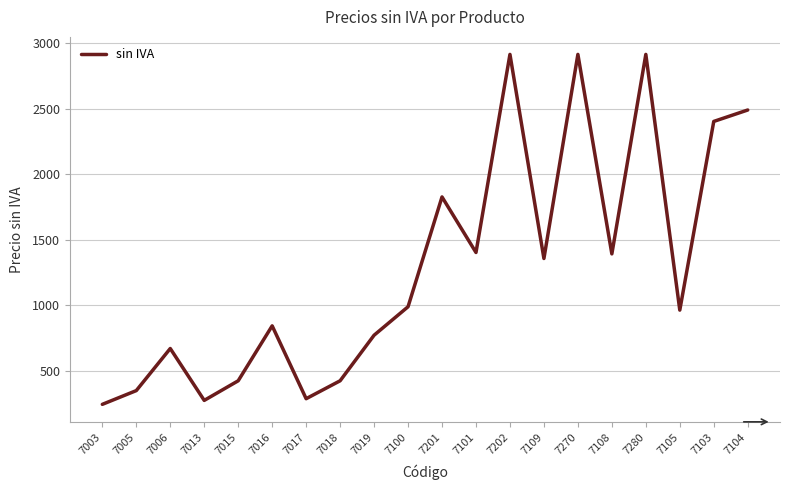

Approximately how many times larger is the value at 7104 compared to 7006?

3.7